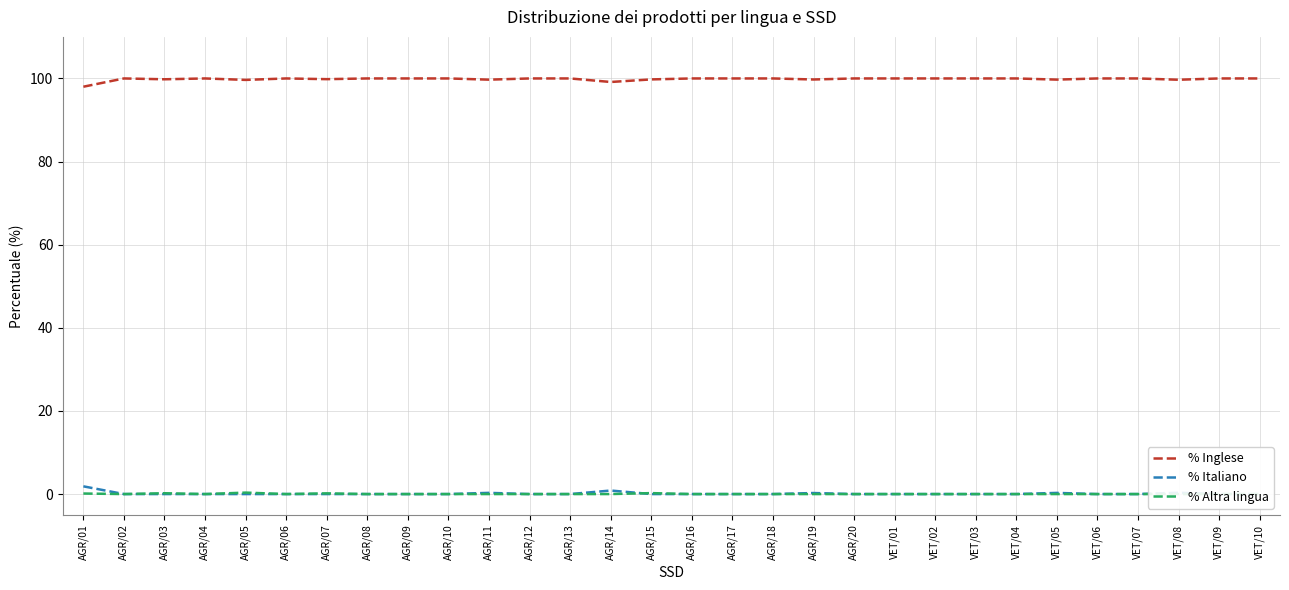

Reading left to right, transcribe all the data shown in this chart.

% Inglese: 98.0	100.0	99.8	100.0	99.7	100.0	99.8	100.0	100.0	100.0	99.7	100.0	100.0	99.2	99.8	100.0	100.0	100.0	99.8	100.0	100.0	100.0	100.0	100.0	99.7	100.0	100.0	99.7	100.0	100.0
% Italiano: 1.9	0.0	0.0	0.0	0.0	0.0	0.0	0.0	0.0	0.0	0.3	0.0	0.0	0.8	0.0	0.0	0.0	0.0	0.2	0.0	0.0	0.0	0.0	0.0	0.3	0.0	0.0	0.3	0.0	0.0
% Altra lingua: 0.1	0.0	0.2	0.0	0.3	0.0	0.2	0.0	0.0	0.0	0.0	0.0	0.0	0.0	0.2	0.0	0.0	0.0	0.0	0.0	0.0	0.0	0.0	0.0	0.0	0.0	0.0	0.0	0.0	0.0